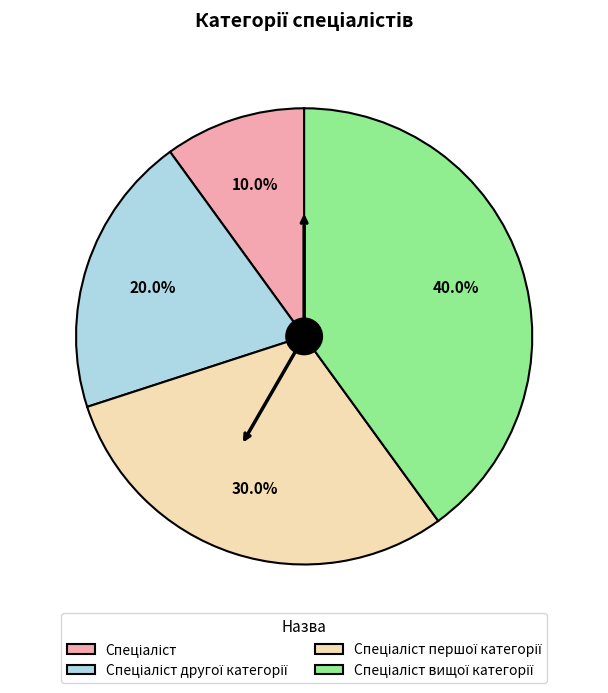

To the nearest percent, what is the average slice percentage?

25%